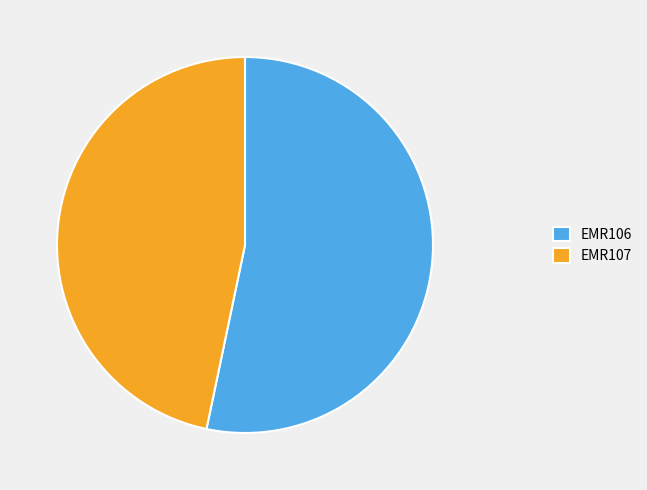

What is the ratio of the value at EMR106 to the value at EMR107?

1.1